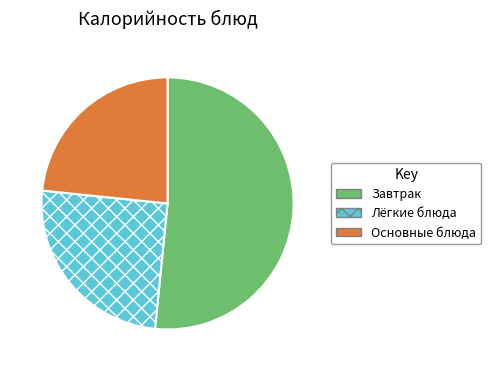

Is there a majority slice in this chart?

Yes